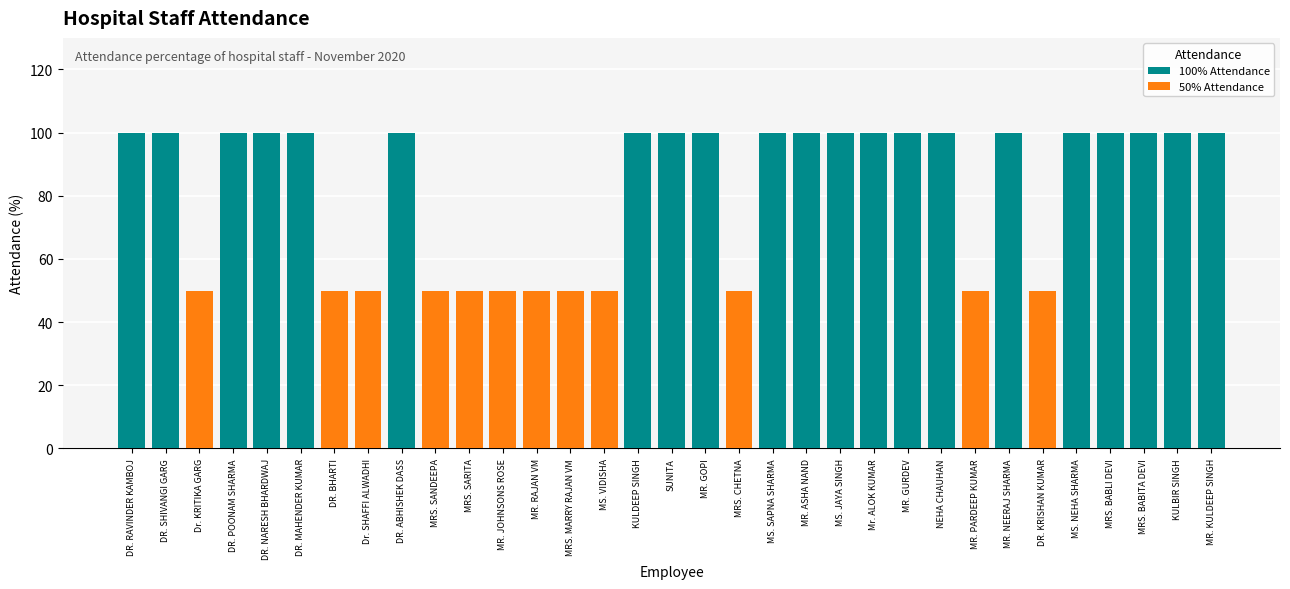

At how many categories does at least one series exceed 45?

33